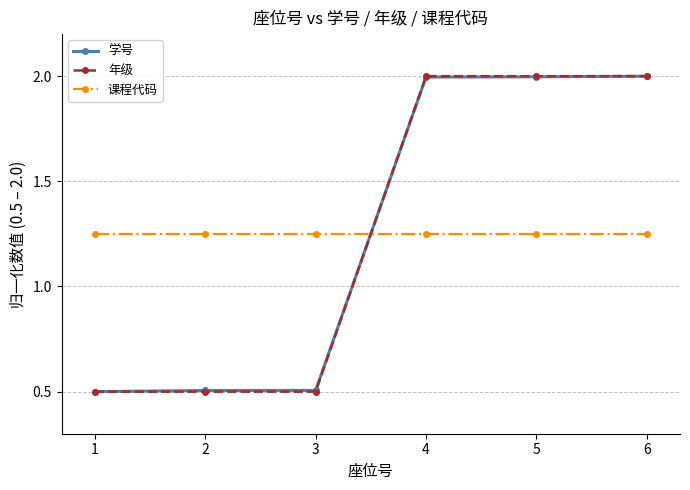

Is it true that 学号 equals 0.5 at 1?

True